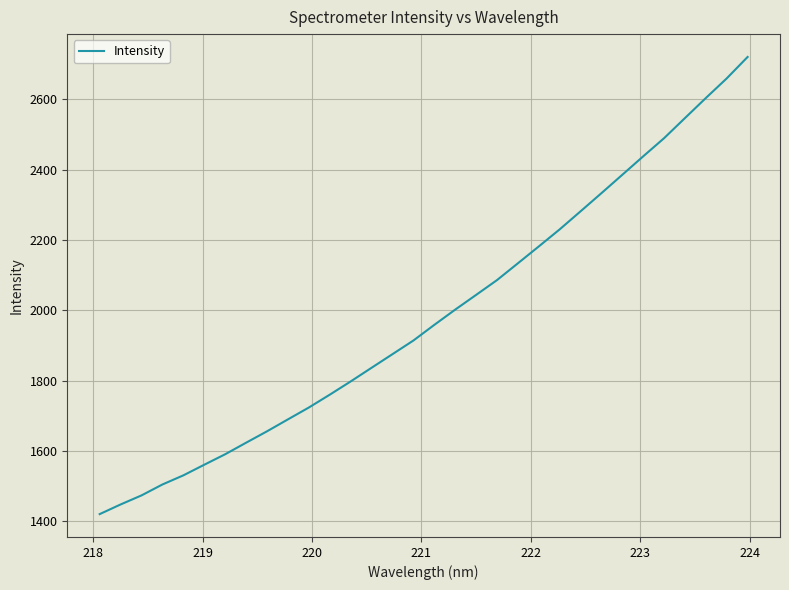

What is the difference between the maximum and minimum values?

1299.5